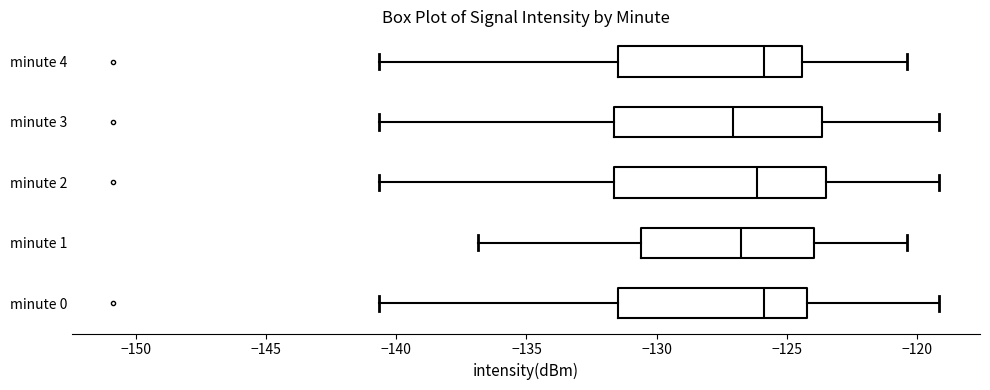

Reading bottom to top, read every box against the x-axis: the position of its median line, the range the box covers, and the ends of its whiskers. The values are not printed on the chart, so give them approximately, as read against the axis.

minute 0: median -126.0, box -131.5 to -124.0, whiskers -140.5 to -119.0
minute 1: median -127.0, box -130.5 to -124.0, whiskers -137.0 to -120.5
minute 2: median -126.0, box -131.5 to -123.5, whiskers -140.5 to -119.0
minute 3: median -127.0, box -131.5 to -123.5, whiskers -140.5 to -119.0
minute 4: median -126.0, box -131.5 to -124.5, whiskers -140.5 to -120.5